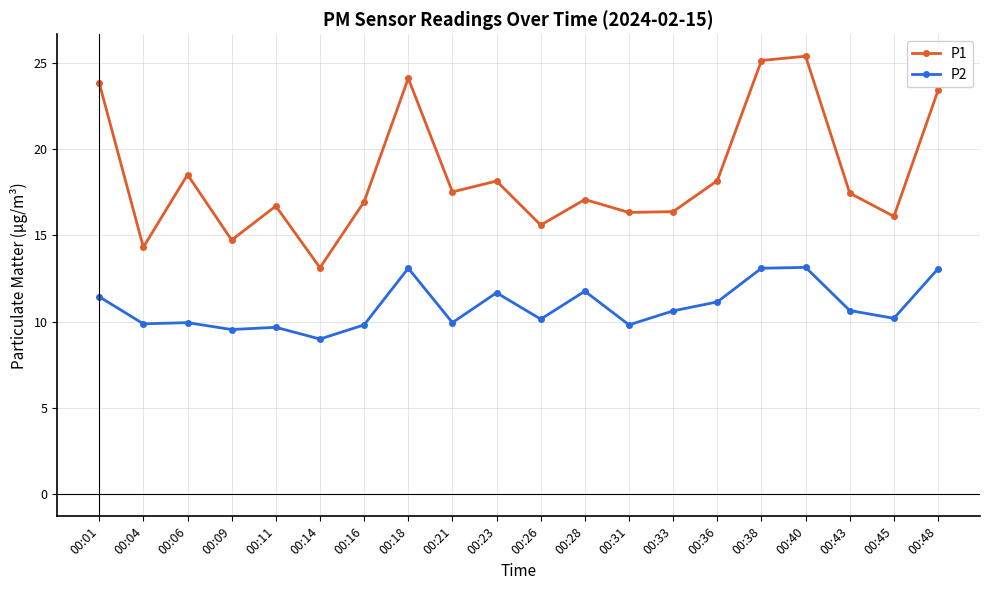

Which series has the largest range (max minus min)?

P1